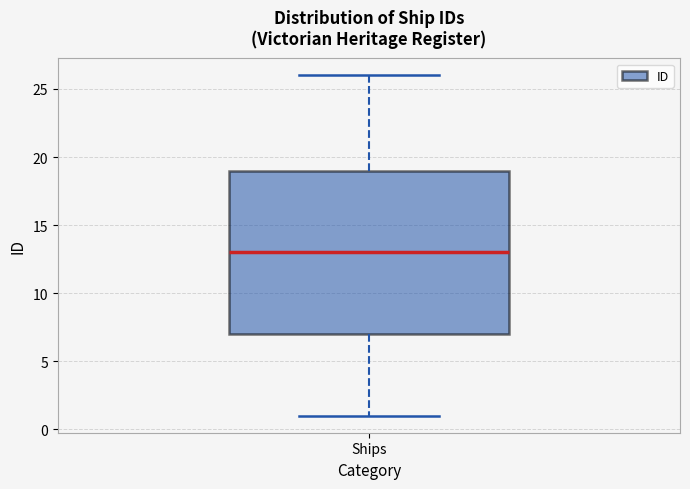

Transcribe this box plot: give where the median line is, the range the box spans, and where the two whiskers end, as read against the y-axis. The values are not printed on the chart, so give them approximately, as read against the axis.

median 13, box 7 to 19, whiskers 1 to 26